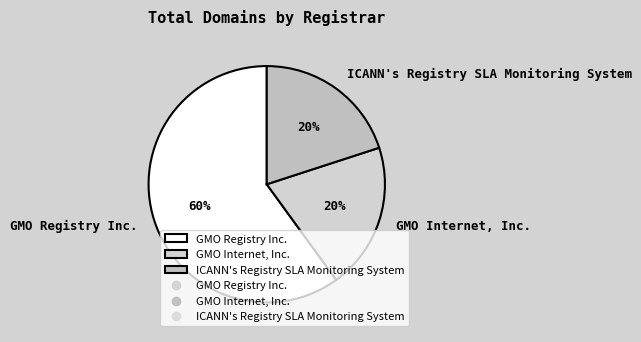

Do GMO Internet, Inc. and ICANN's Registry SLA Monitoring System together represent more than half of the pie?

No